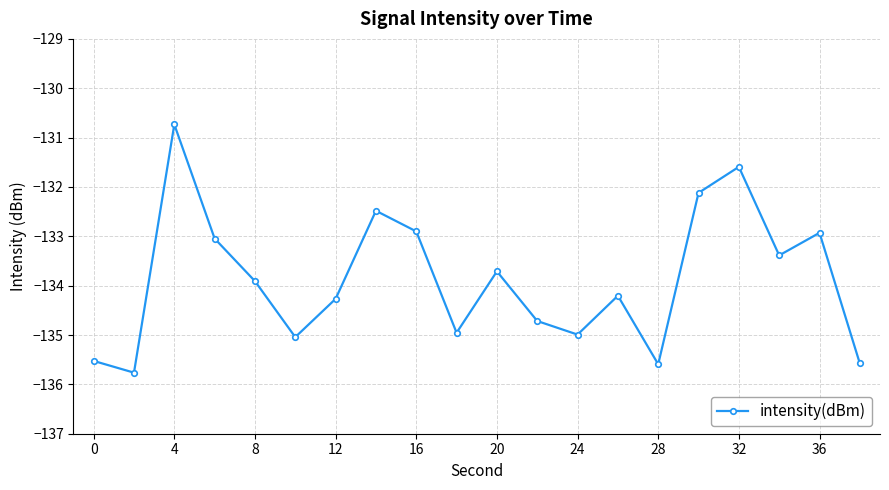

What is the value of the 17th point from the left?

-131.6